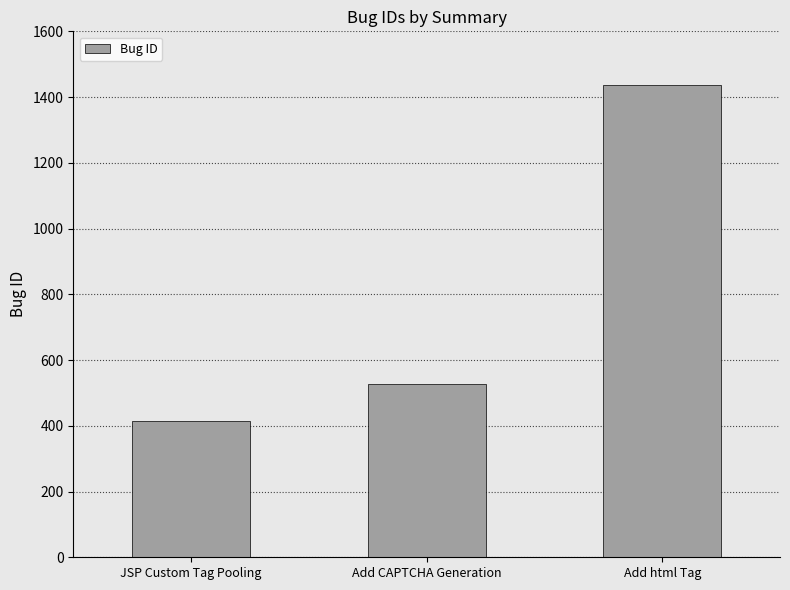

Rank the categories by value from highest to lowest.

Add html Tag, Add CAPTCHA Generation, JSP Custom Tag Pooling